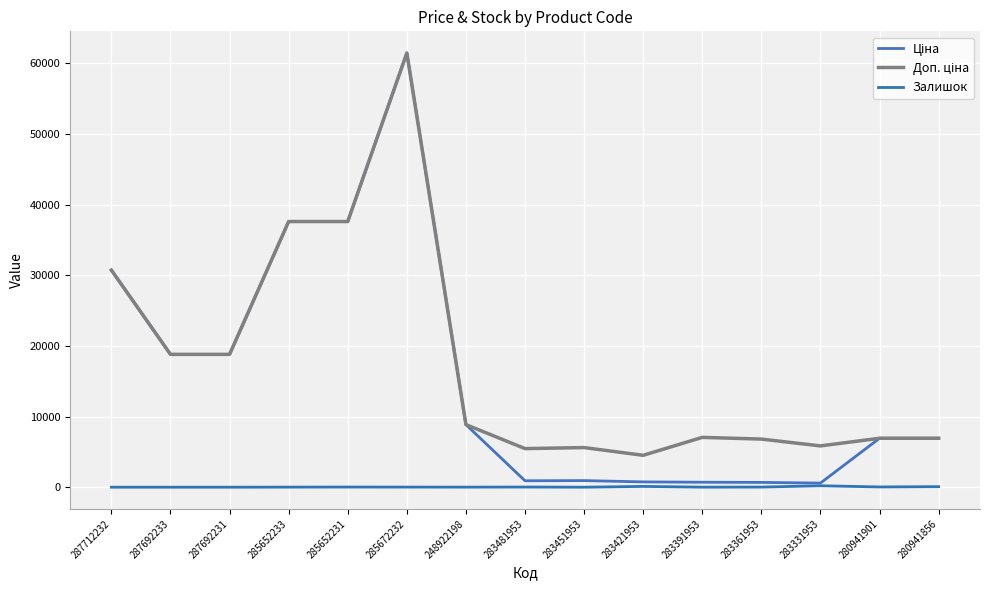

Does the chart have visible grid lines?

Yes